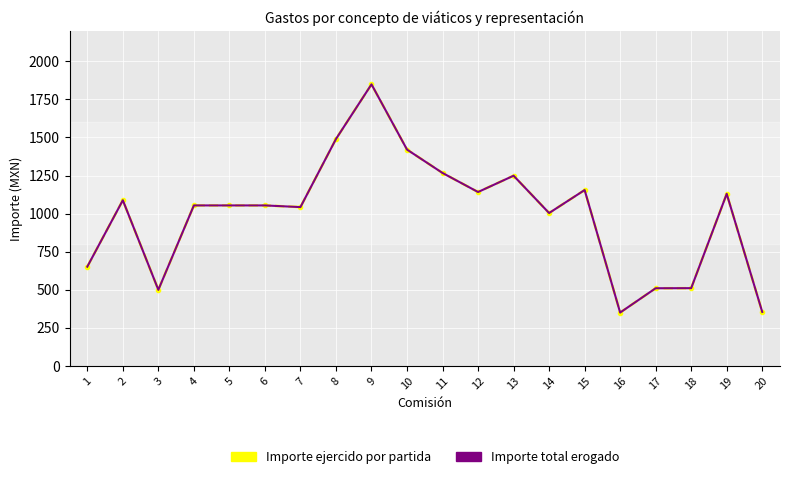

At which label does Importe ejercido por partida reach its peak?

9